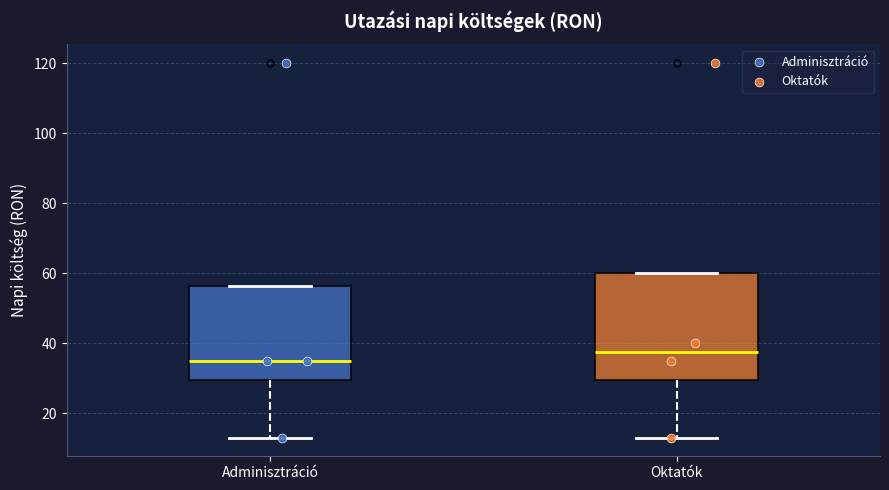

Reading left to right, read every box against the y-axis: the position of its median line, the range the box covers, and the ends of its whiskers. The values are not printed on the chart, so give them approximately, as read against the axis.

Adminisztráció: median 36, box 30 to 56, whiskers 14 to 56
Oktatók: median 38, box 30 to 60, whiskers 14 to 60